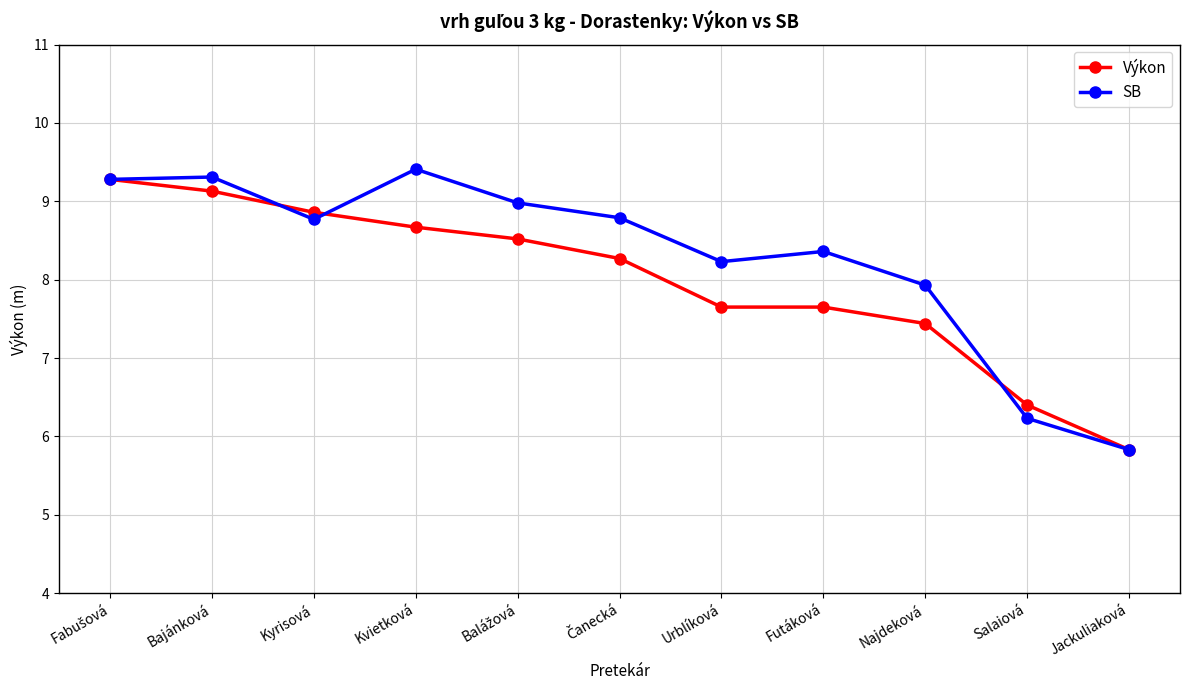

The value of Výkon at Bajánková is 9.1. True or false?

True